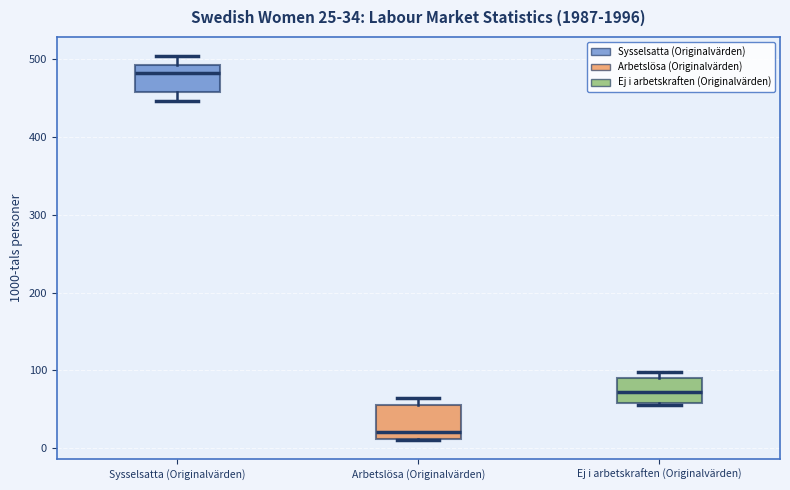

Which box's median line is the highest?

Sysselsatta (Originalvärden)